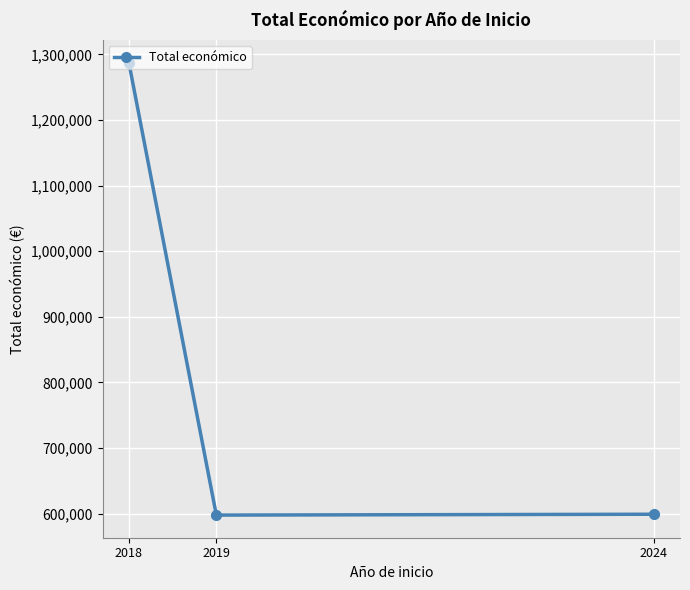

How many data points are less than 599211?

1